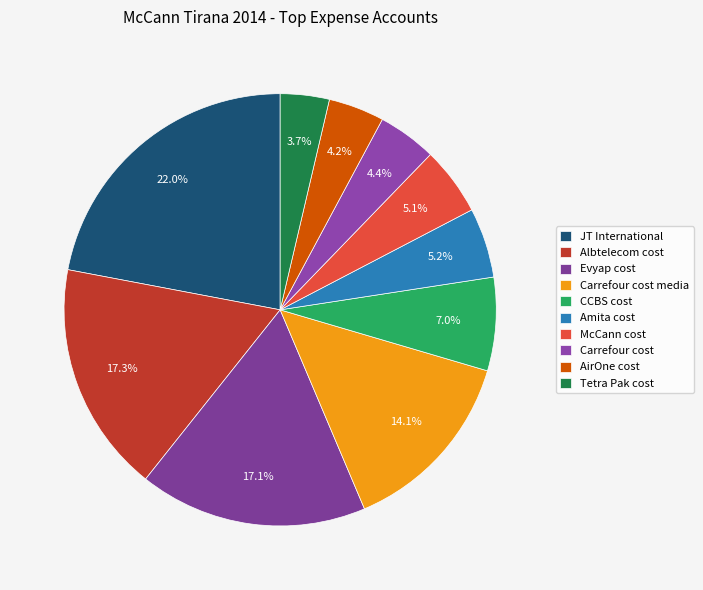

To the nearest percent, what is the average slice percentage?

10%